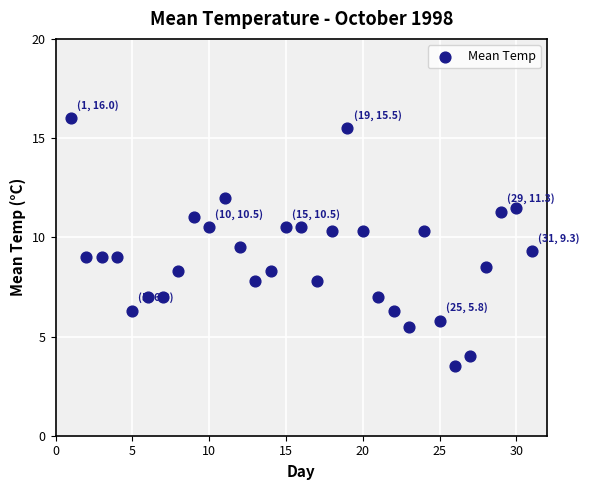

What is the range of X values (max minus min)?

30.0